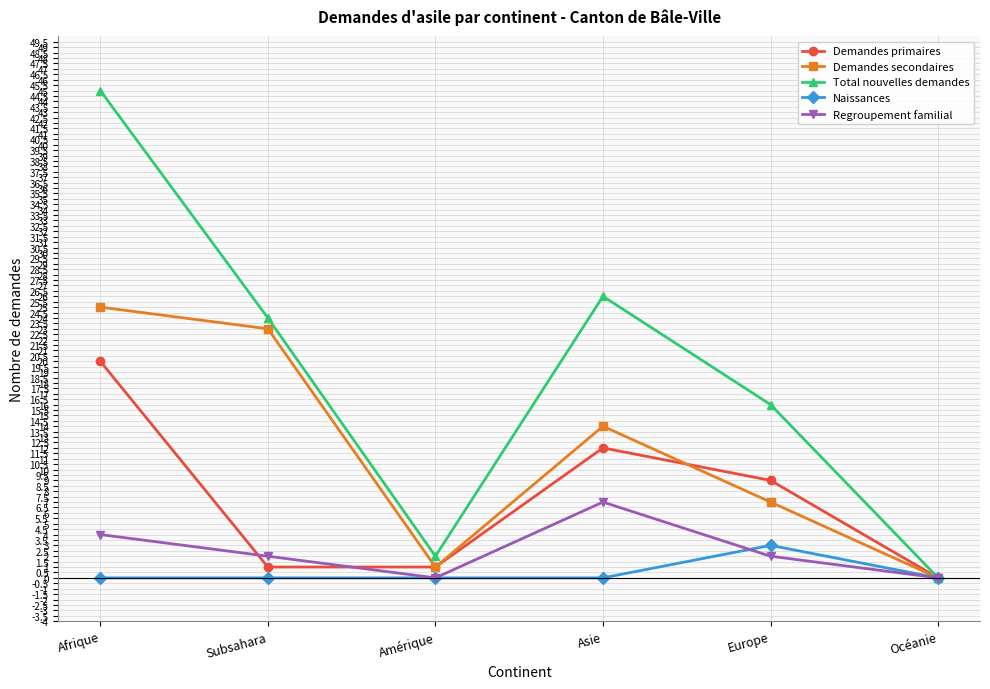

How many lines are shown in the chart?

5